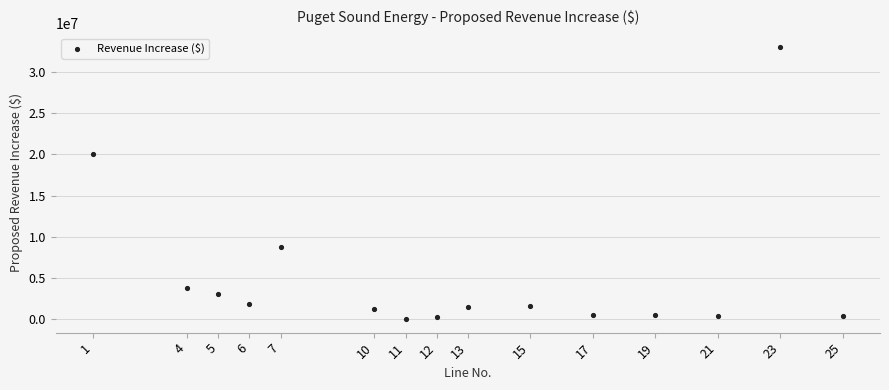

What Y value in the scatter plot is closest to 16555123?

20068765.1